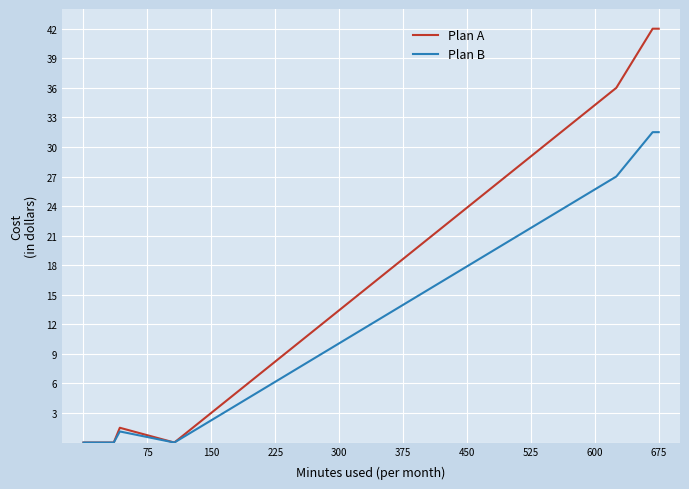

What is the maximum value shown in the chart?

42.0